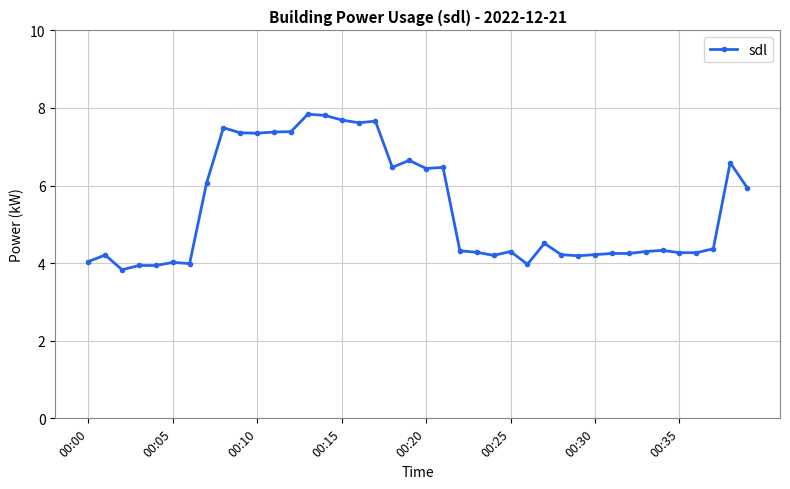

How many categories are shown in the chart?

40